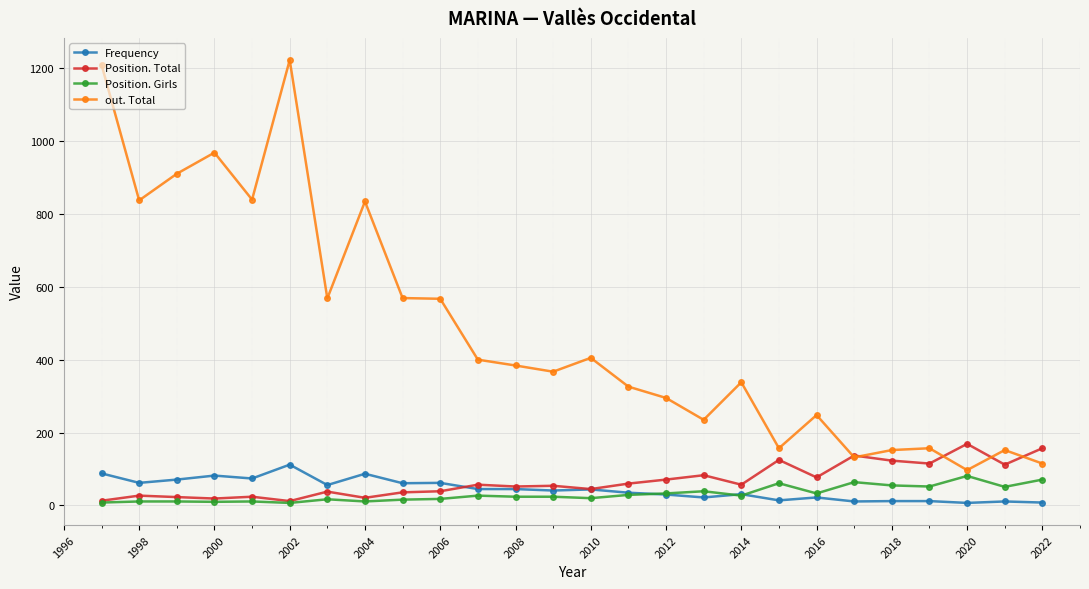

How many categories are shown in the chart?

26